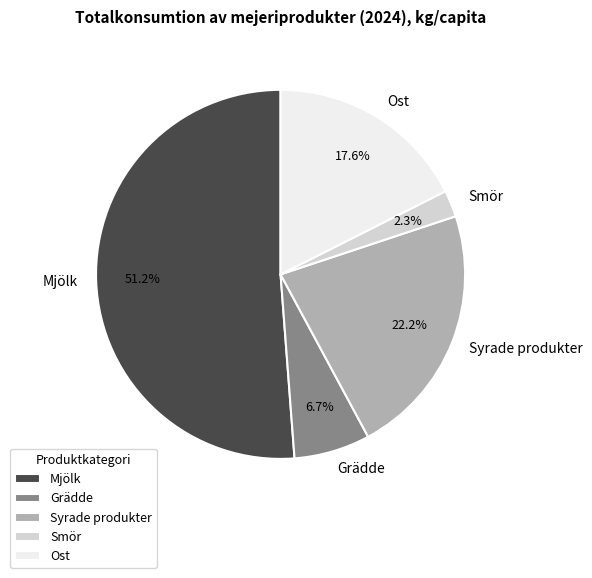

Is the sum of Grädde and Syrade produkter greater than half?

No